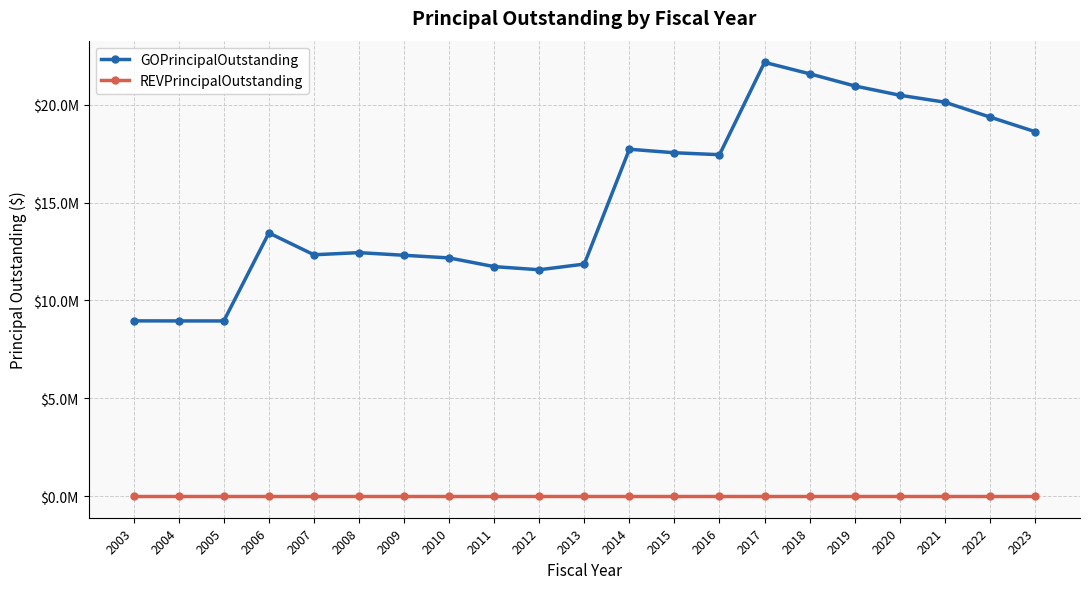

Is this an area chart (filled region under the line)?

No